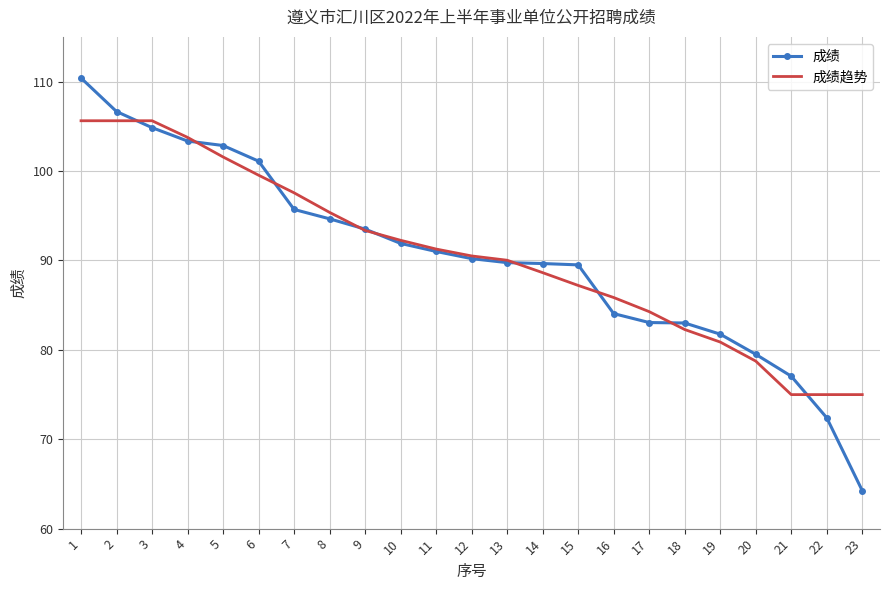

What is the spread (max minus min) of values at 20?

0.8